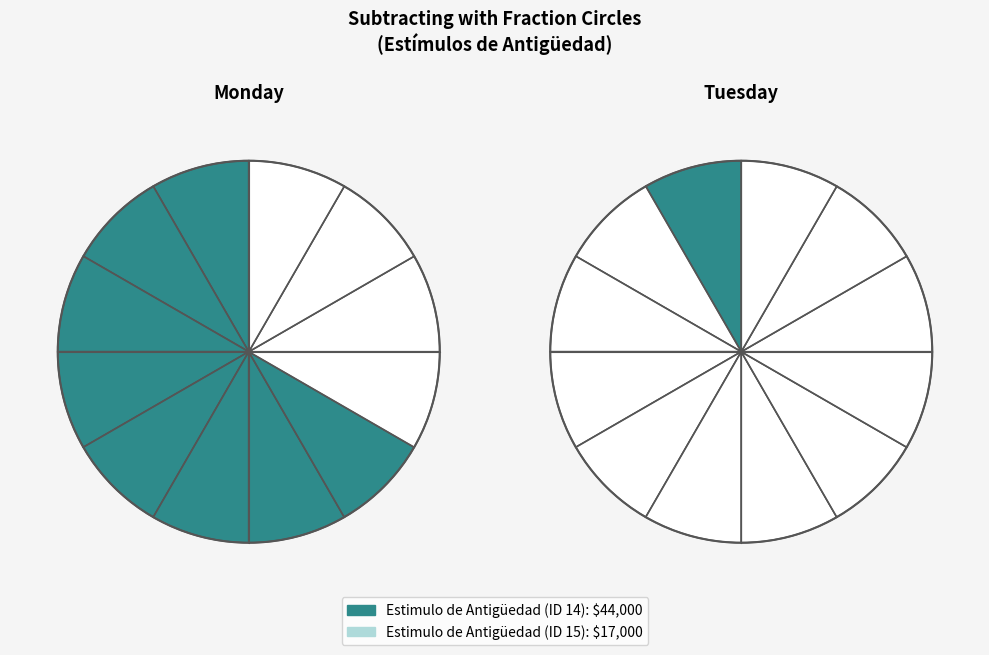

Combined, do Estimulo de Antigüedad (ID 15) and Estimulo de Antigüedad (ID 14) account for over 50%?

Yes